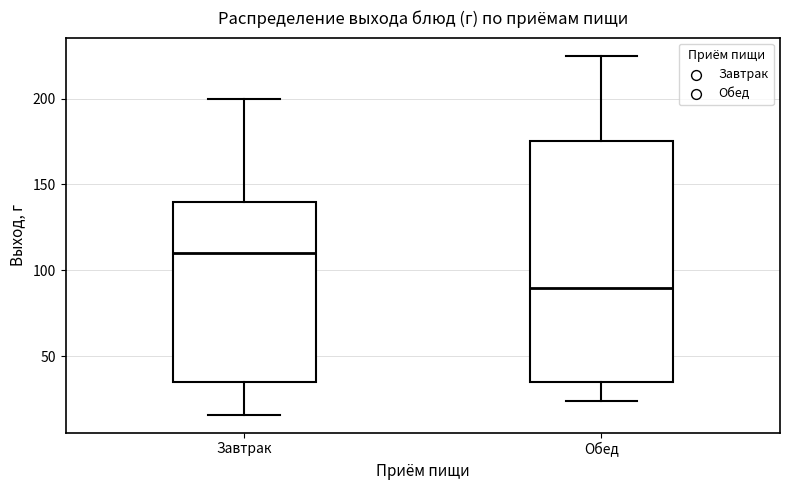

Comparing the boxes themselves (not the whiskers), which one is the tallest?

Обед